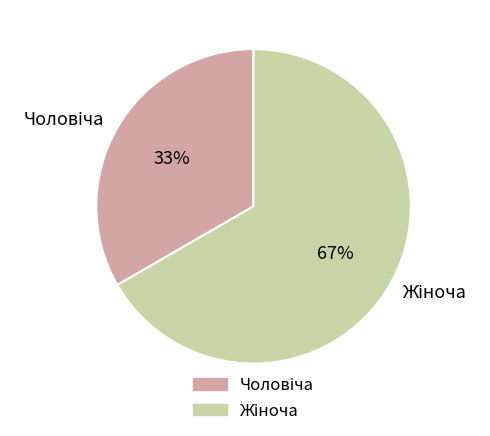

Count the number of slices in the pie.

2